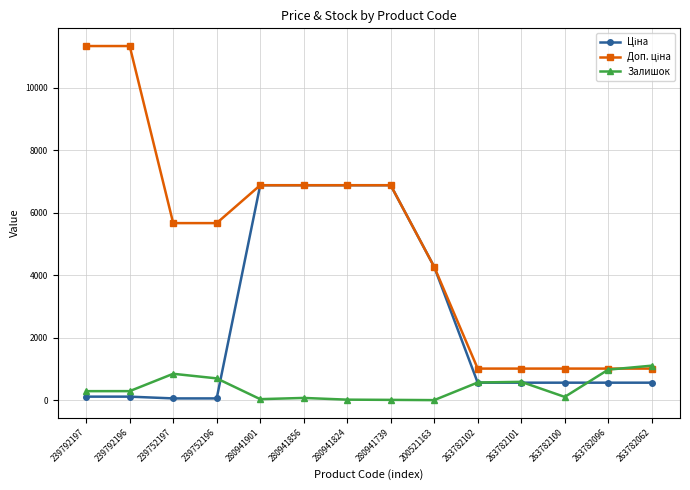

True or false: Залишок has more than 1 points higher than both neighbors.

True